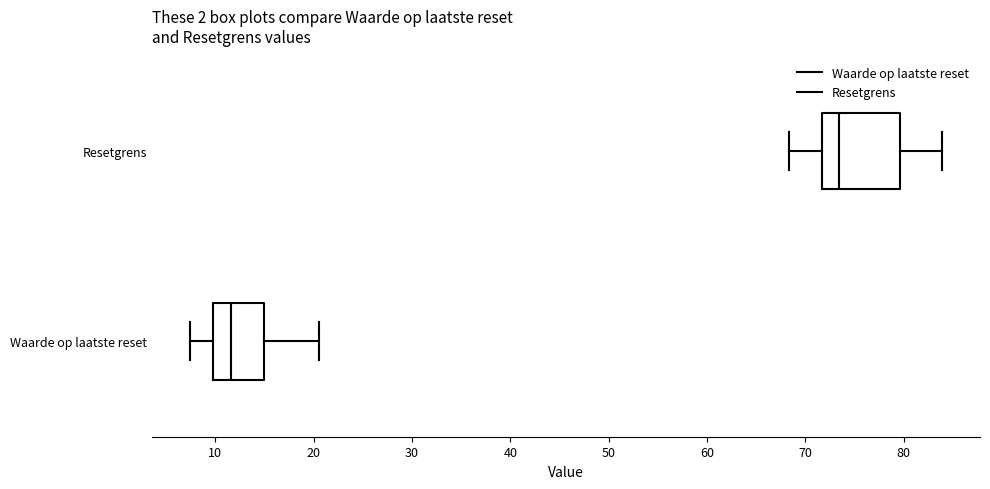

Which box's median line is the furthest to the left?

Waarde op laatste reset